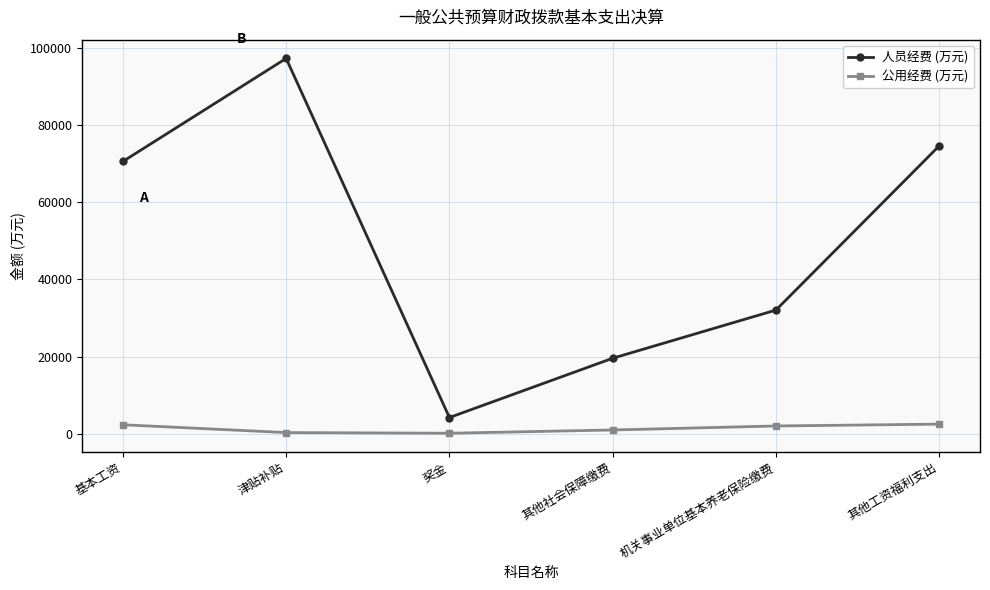

What position from the right is 津贴补贴?

5